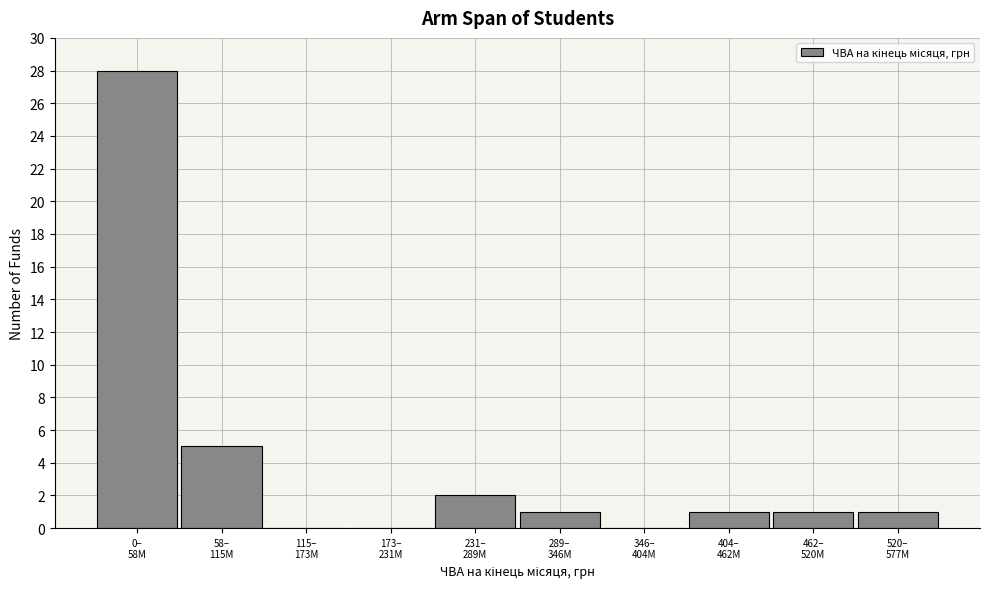

What is the maximum value shown in the chart?

28